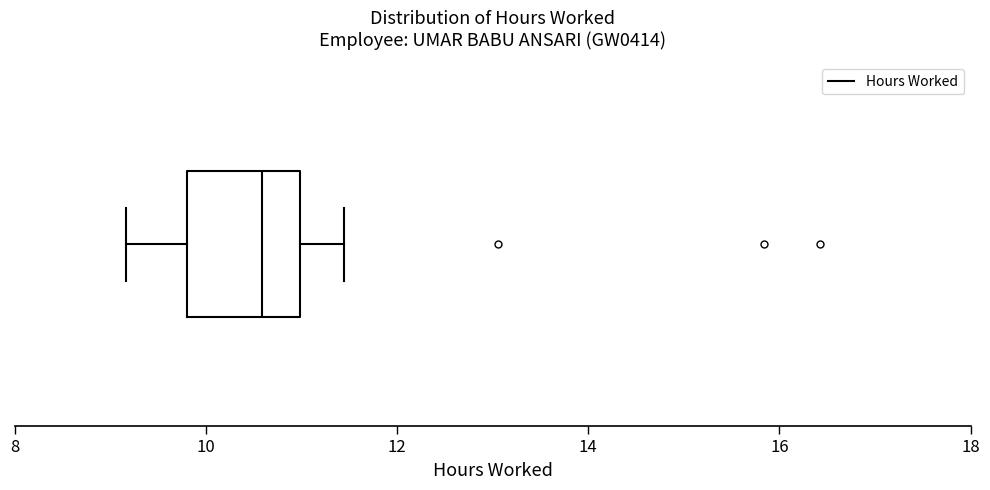

Read this box plot against the x-axis: the position of the median line, the range covered by the box, and the ends of both whiskers. The values are not printed on the chart, so give them approximately, as read against the axis.

median 10.6, box 9.8 to 11.0, whiskers 9.2 to 11.4